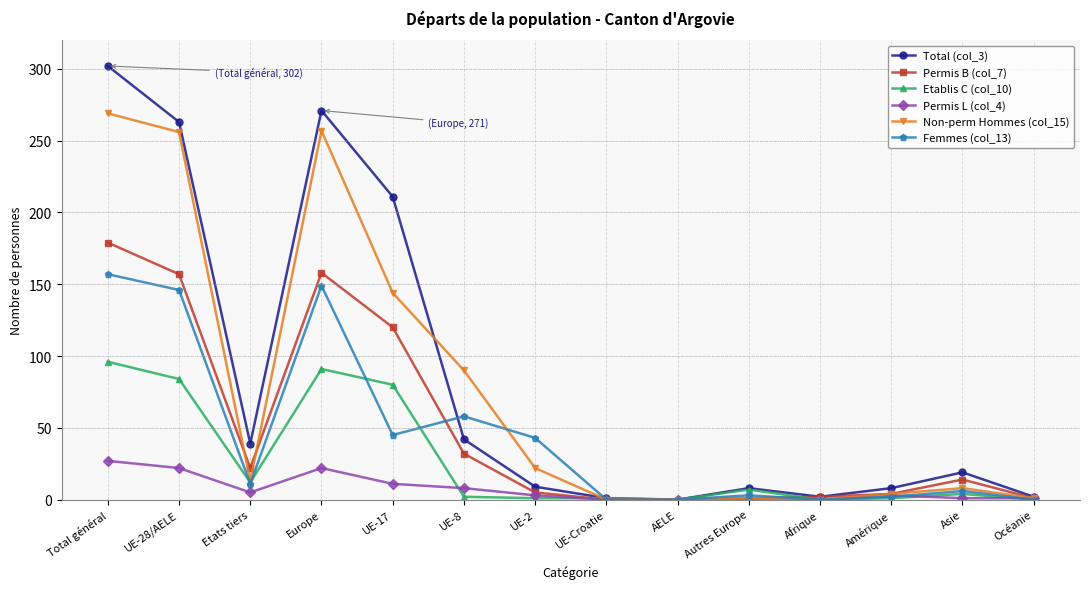

Which series has the largest total across all categories?

Total (col_3)